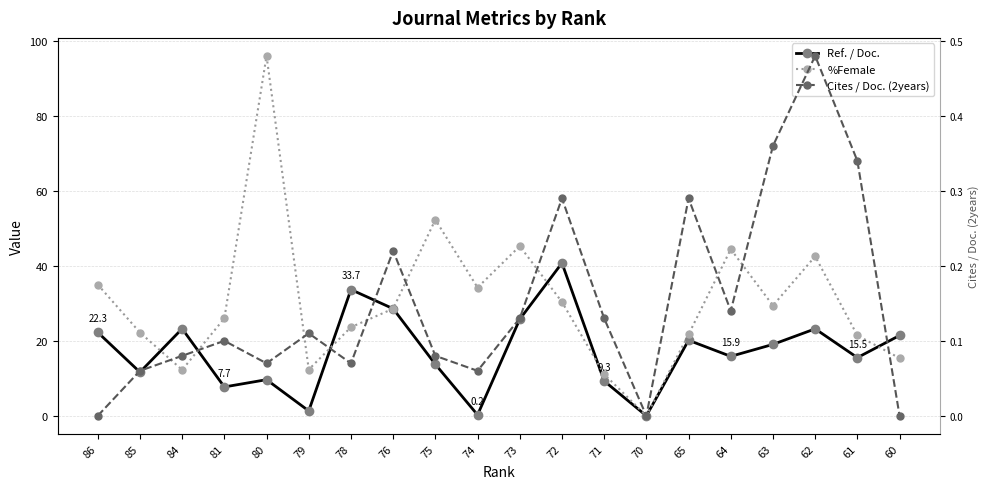

True or false: Cites / Doc. (2years) and %Female intersect in this chart.

False